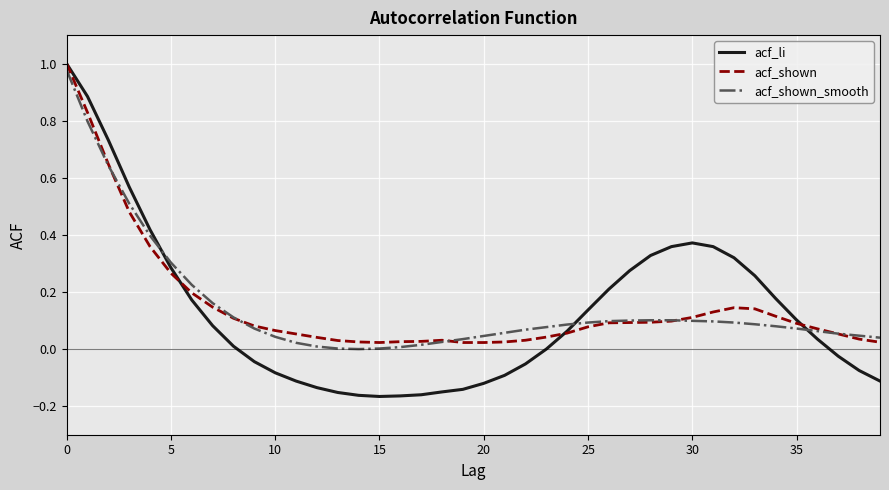

Which series has the widest spread of values?

acf_li